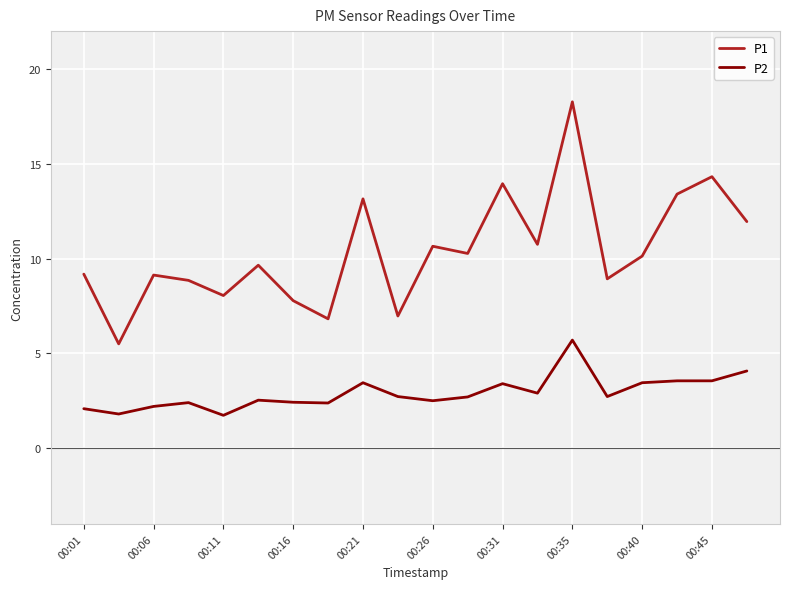

Rank the series by their maximum value, from lowest to highest.

P2, P1